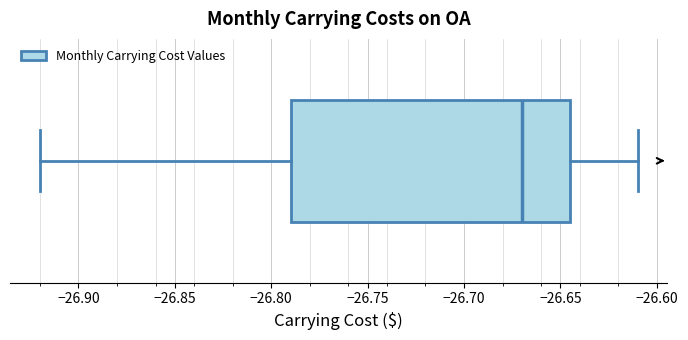

Read this box plot against the x-axis: the position of the median line, the range covered by the box, and the ends of both whiskers. The values are not printed on the chart, so give them approximately, as read against the axis.

median -26.670, box -26.790 to -26.645, whiskers -26.920 to -26.610